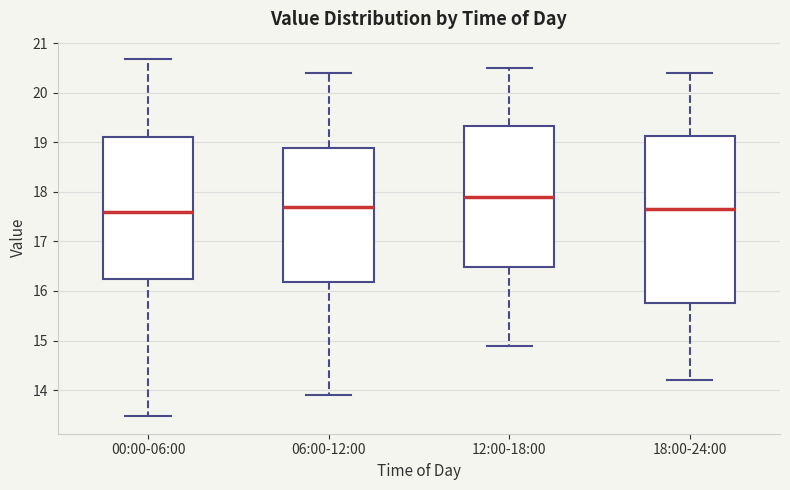

Where does the median line of the box for 06:00-12:00 sit on the y-axis? The values are not printed on the chart, so give them approximately, as read against the axis.

17.7